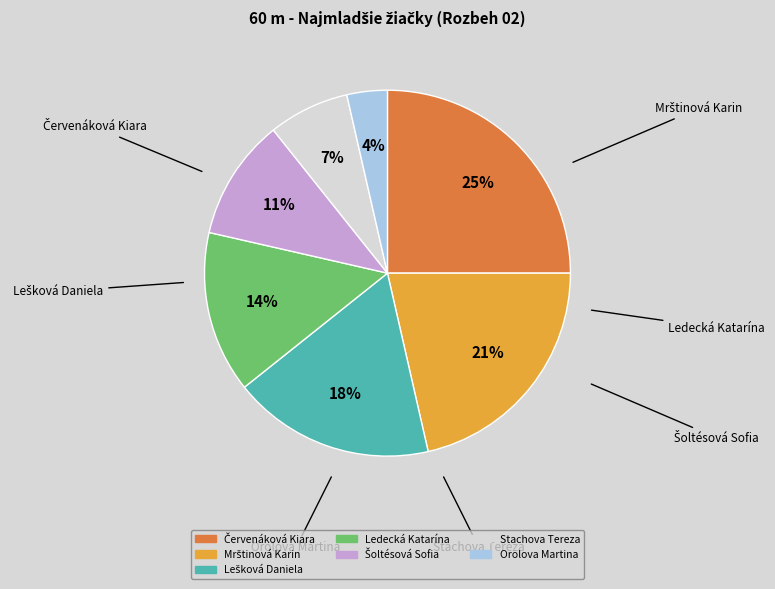

Is there any slice that represents more than half of the pie?

No